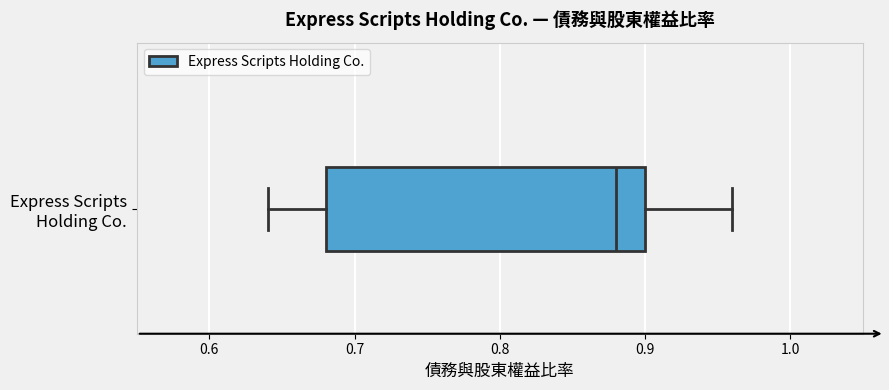

Read this box plot against the x-axis: the position of the median line, the range covered by the box, and the ends of both whiskers. The values are not printed on the chart, so give them approximately, as read against the axis.

median 0.88, box 0.68 to 0.90, whiskers 0.64 to 0.96